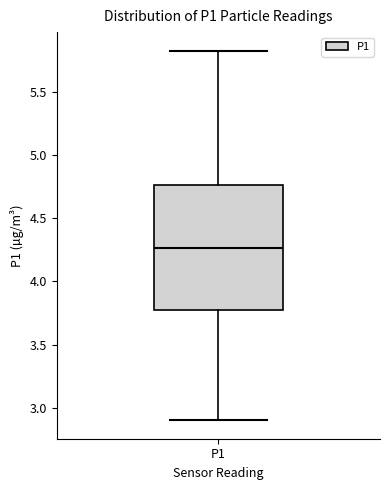

Transcribe this box plot: give where the median line is, the range the box spans, and where the two whiskers end, as read against the y-axis. The values are not printed on the chart, so give them approximately, as read against the axis.

median 4.25, box 3.75 to 4.75, whiskers 2.90 to 5.85